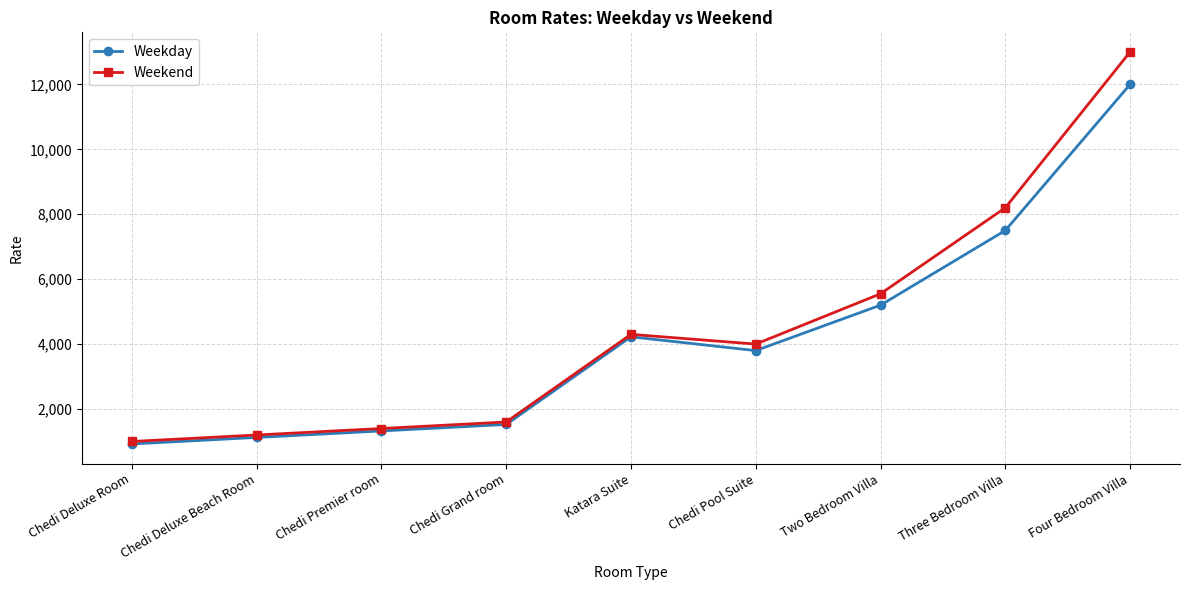

Is the value of Weekday at Two Bedroom Villa greater than the value of Weekend at Chedi Pool Suite?

Yes